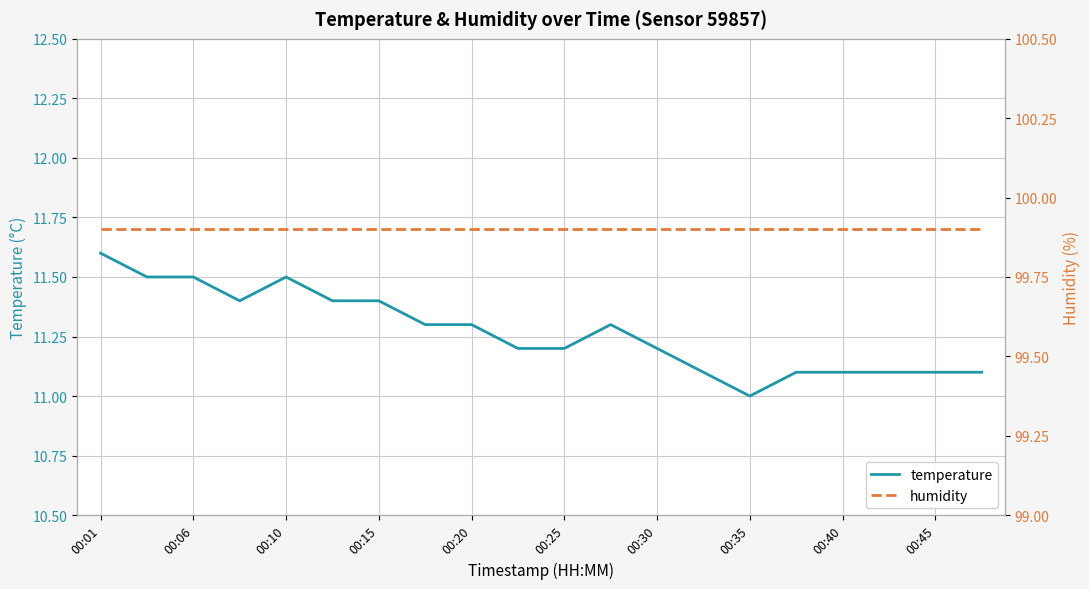

Reading left to right, extract all data points from this chart.

temperature: 11.6	11.5	11.5	11.4	11.5	11.4	11.4	11.3	11.3	11.2	11.2	11.3	11.2	11.1	11.0	11.1	11.1	11.1	11.1	11.1
humidity: 99.9	99.9	99.9	99.9	99.9	99.9	99.9	99.9	99.9	99.9	99.9	99.9	99.9	99.9	99.9	99.9	99.9	99.9	99.9	99.9